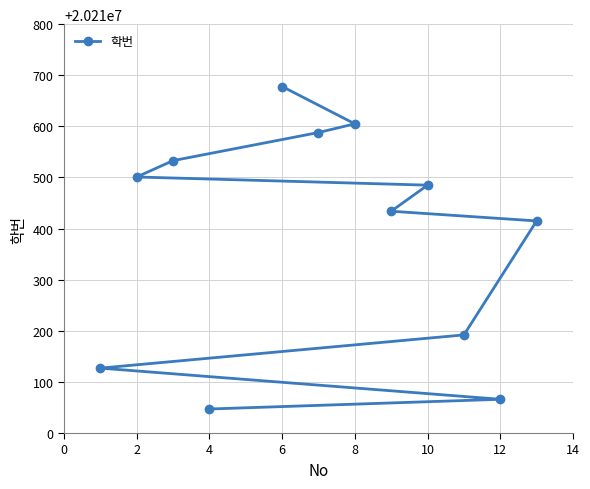

What value does the data have at 2, to the nearest 10?

20210500